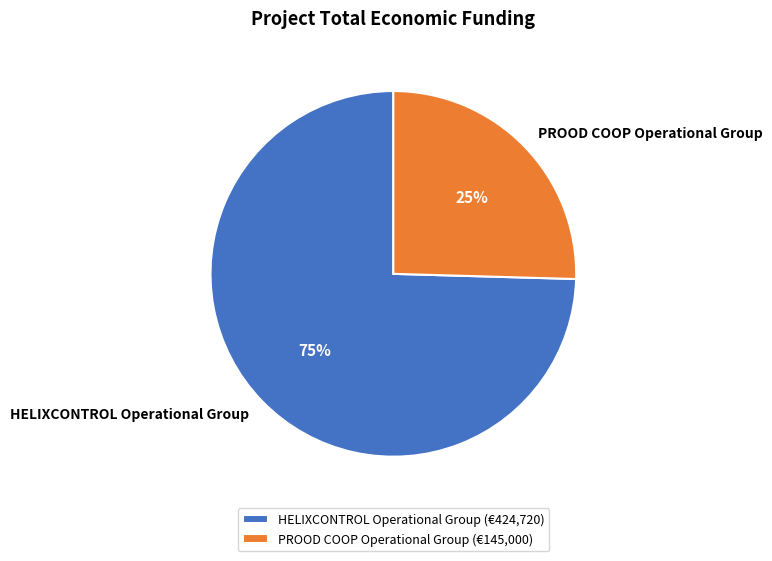

Is HELIXCONTROL Operational Group the majority of the pie?

Yes